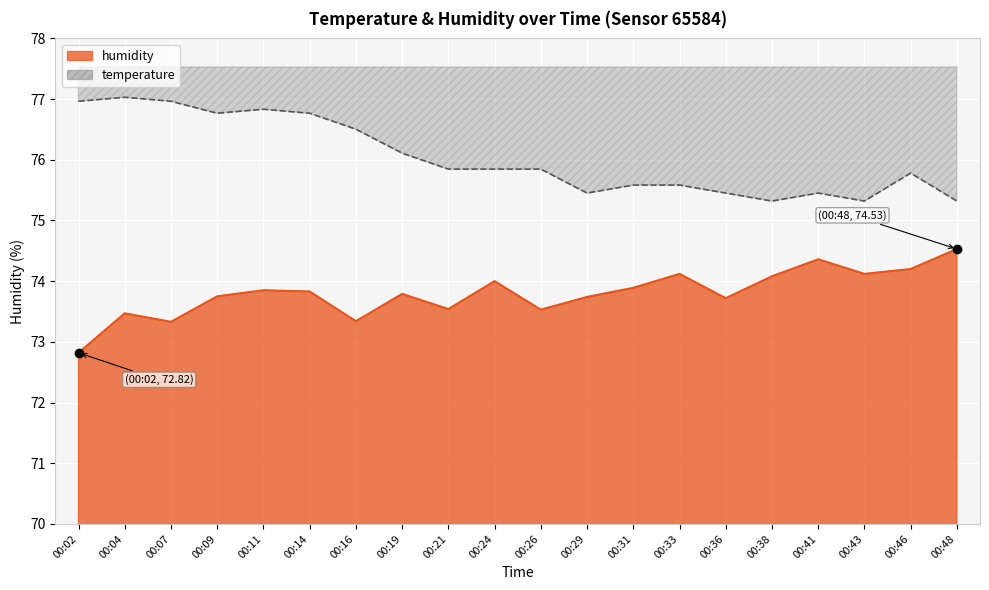

At how many categories does at least one series exceed 75?

20